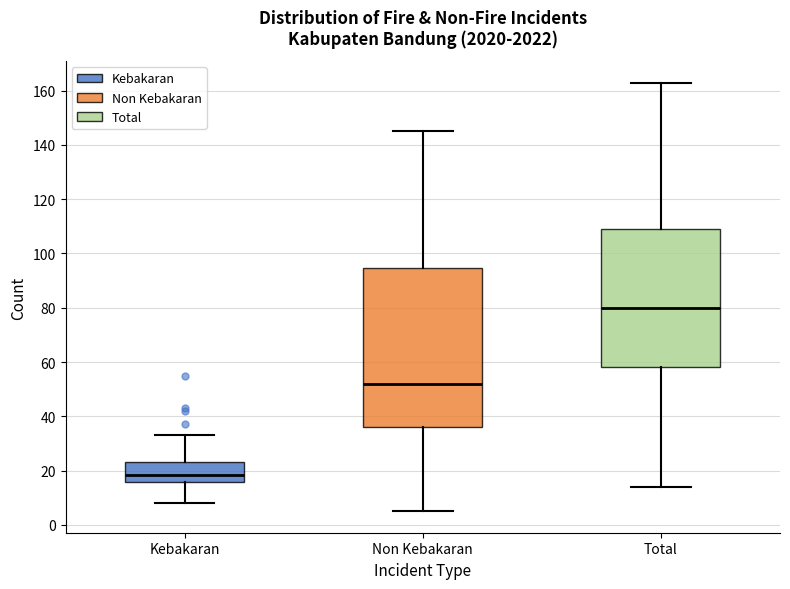

Which box's median line is the lowest?

Kebakaran